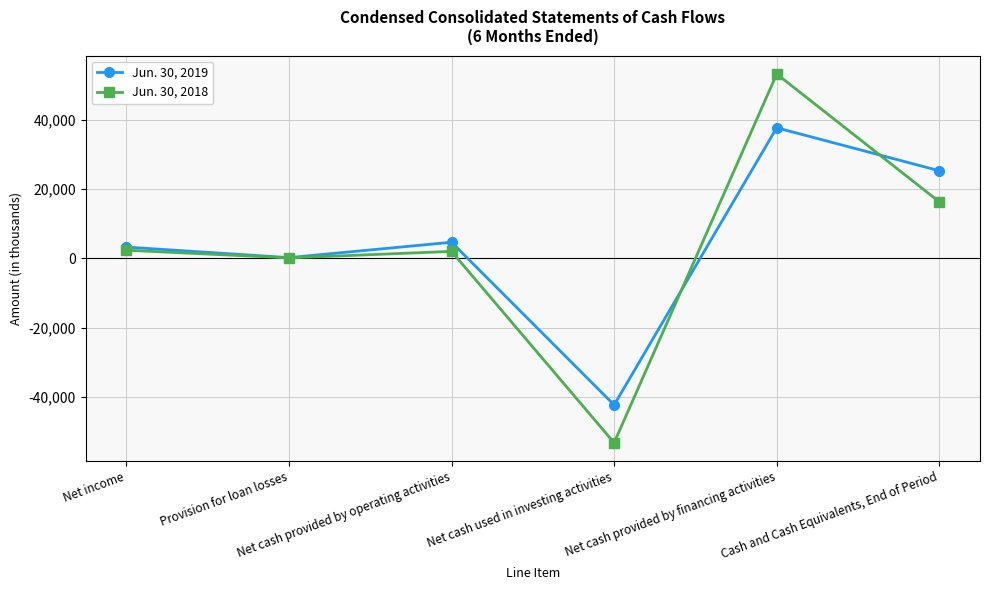

What value does the Jun. 30, 2019 series have at Provision for loan losses, to the nearest 100?

200